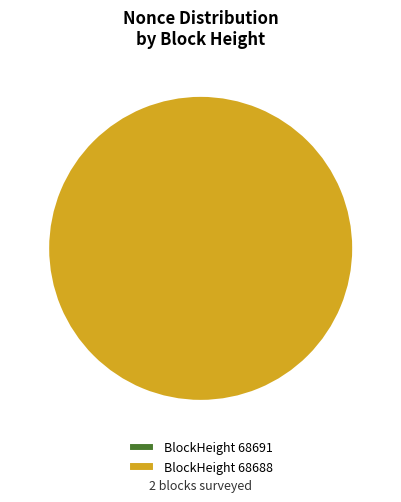

To the nearest percent, what is the difference between the 68691 and 68688 slice percentages?

100%